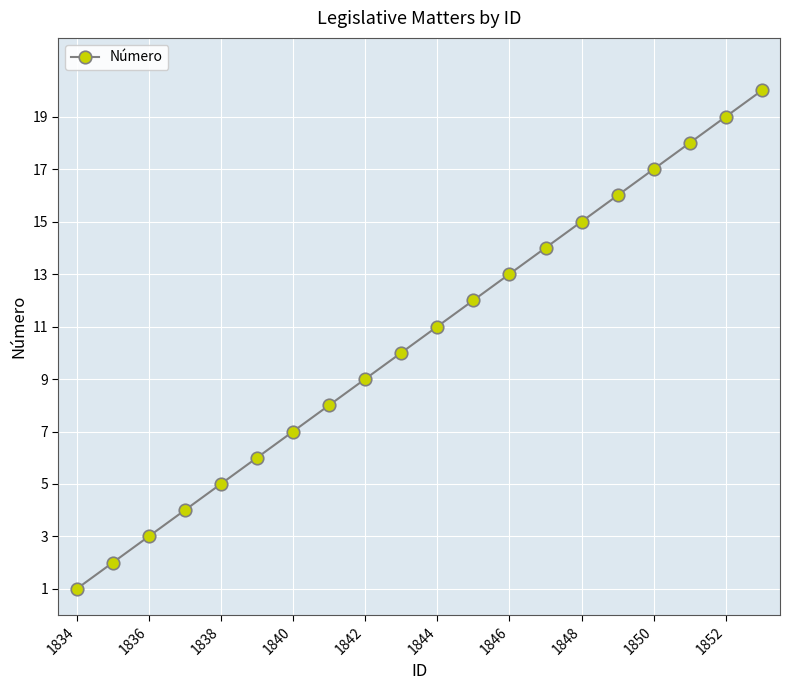

What is the value of the 5th point from the left?

5